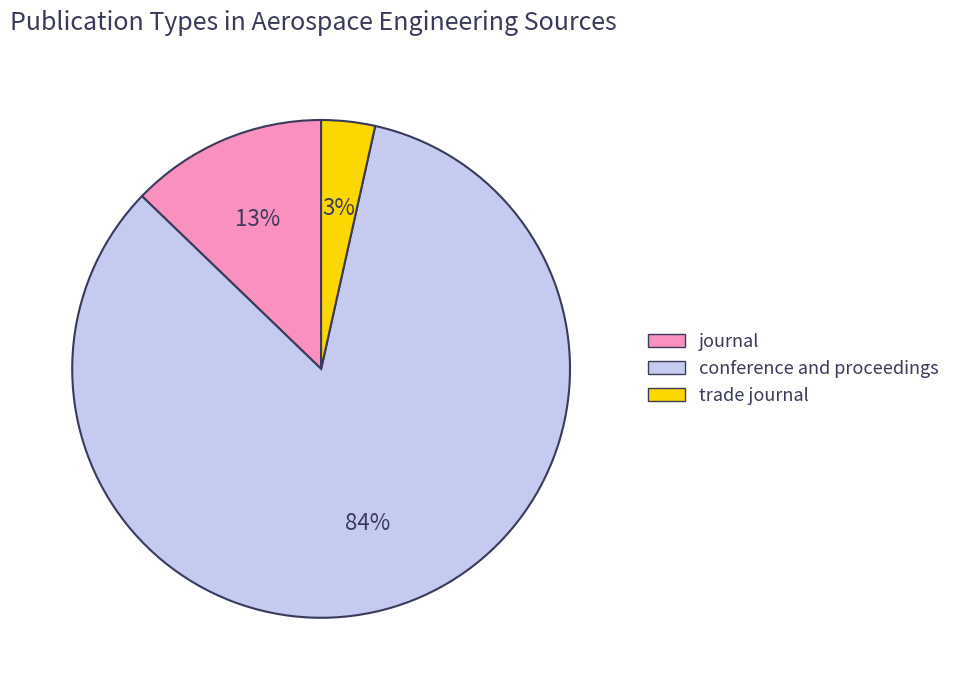

Count the number of slices in the pie.

3